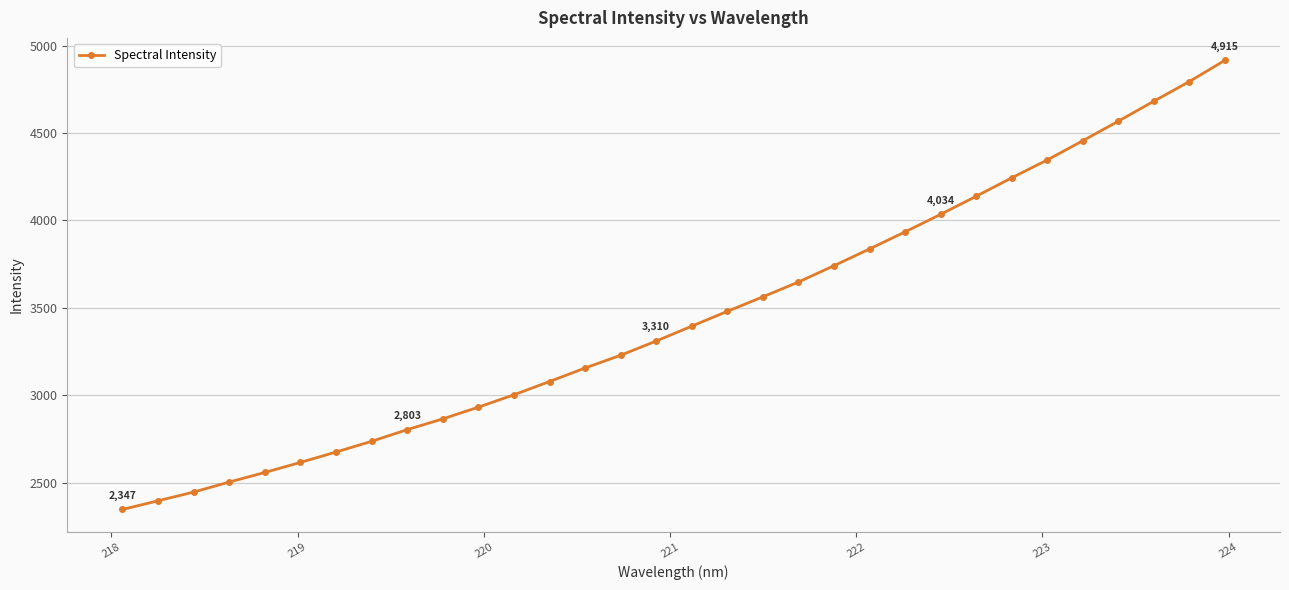

True or false: there are more than 2 points higher than both neighbors.

False